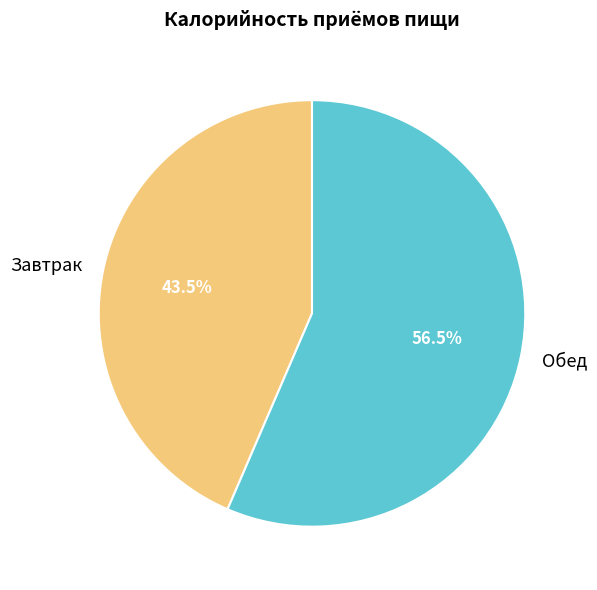

Which slice represents more than half of the pie?

Обед